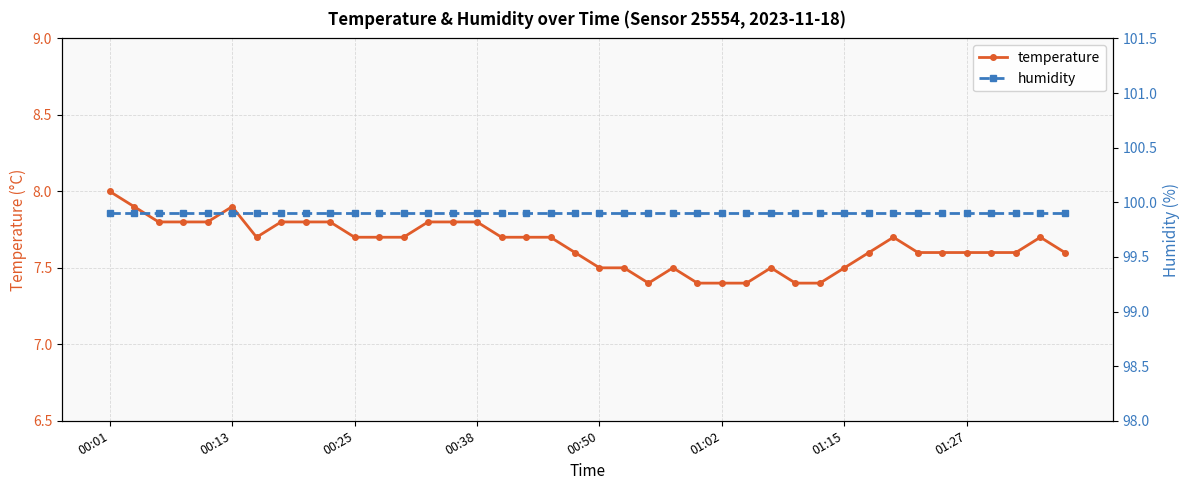

True or false: temperature and humidity cross at least once.

False